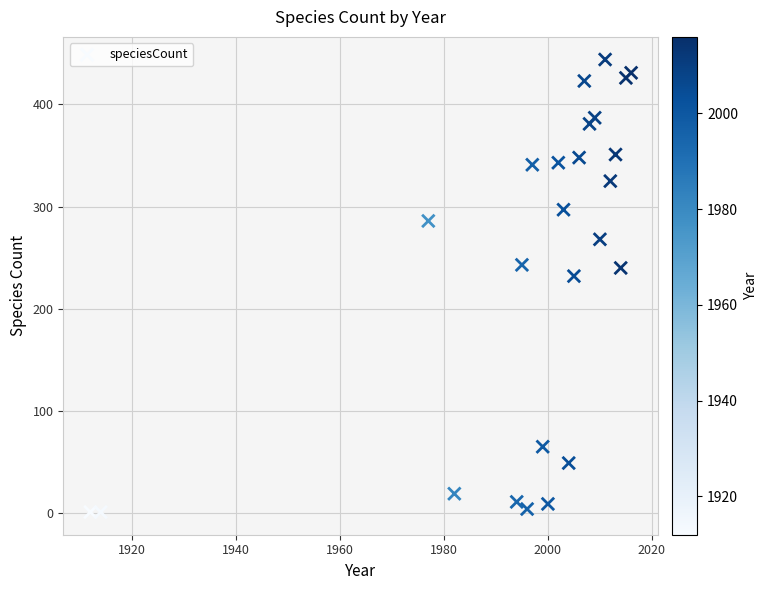

What is the range of Y values (max minus min)?

443